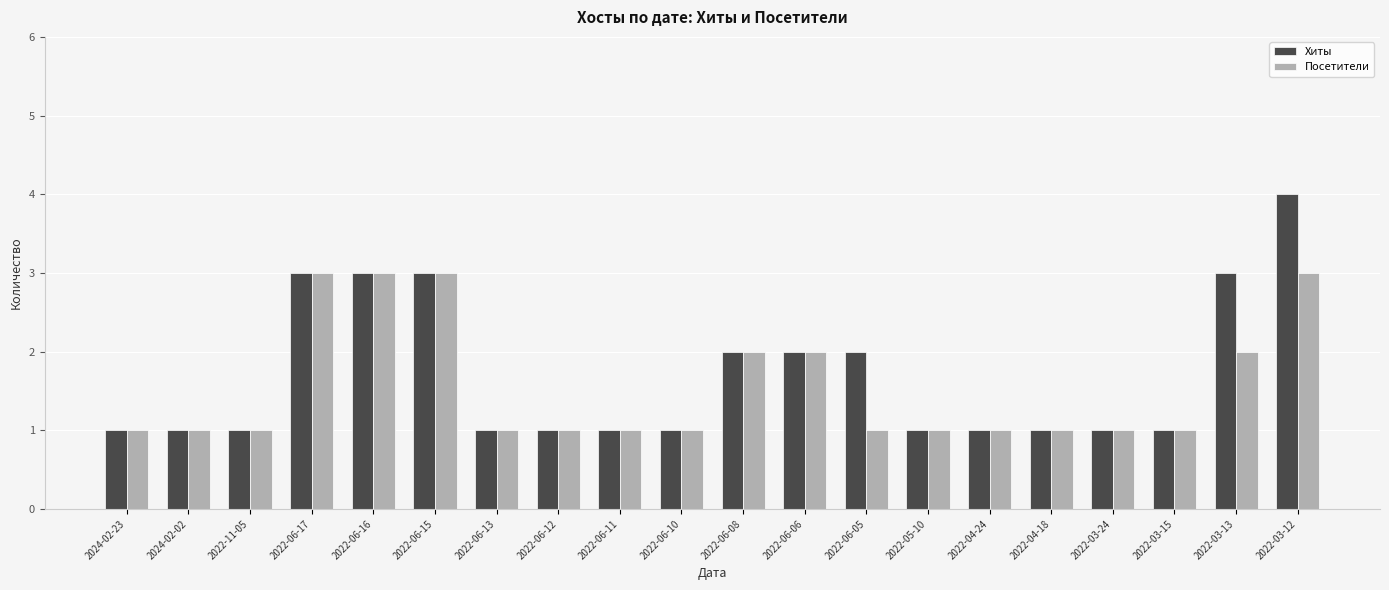

What is the value of the Хиты bar at the 9th from the left?

1